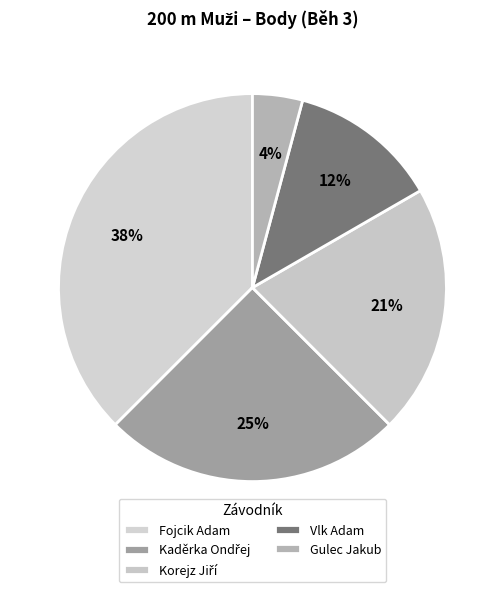

To the nearest percent, what is the average slice percentage?

20%